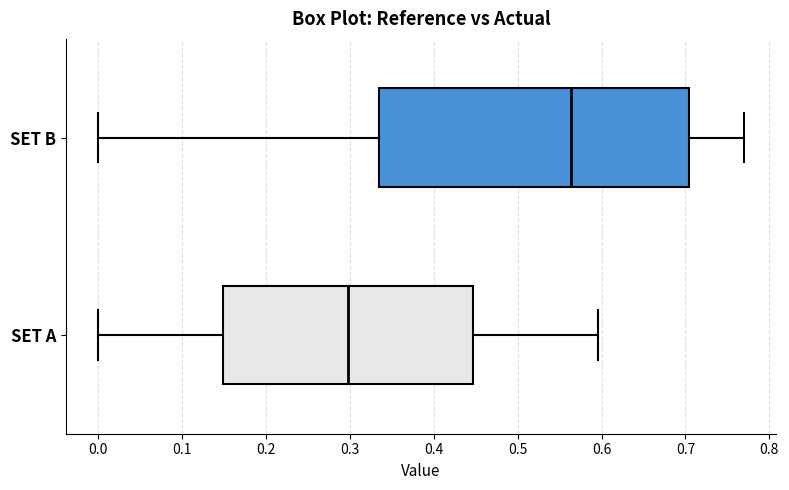

Reading bottom to top, read every box against the x-axis: the position of its median line, the range the box covers, and the ends of its whiskers. The values are not printed on the chart, so give them approximately, as read against the axis.

SET A: median 0.30, box 0.15 to 0.45, whiskers 0.00 to 0.60
SET B: median 0.56, box 0.33 to 0.70, whiskers 0.00 to 0.77